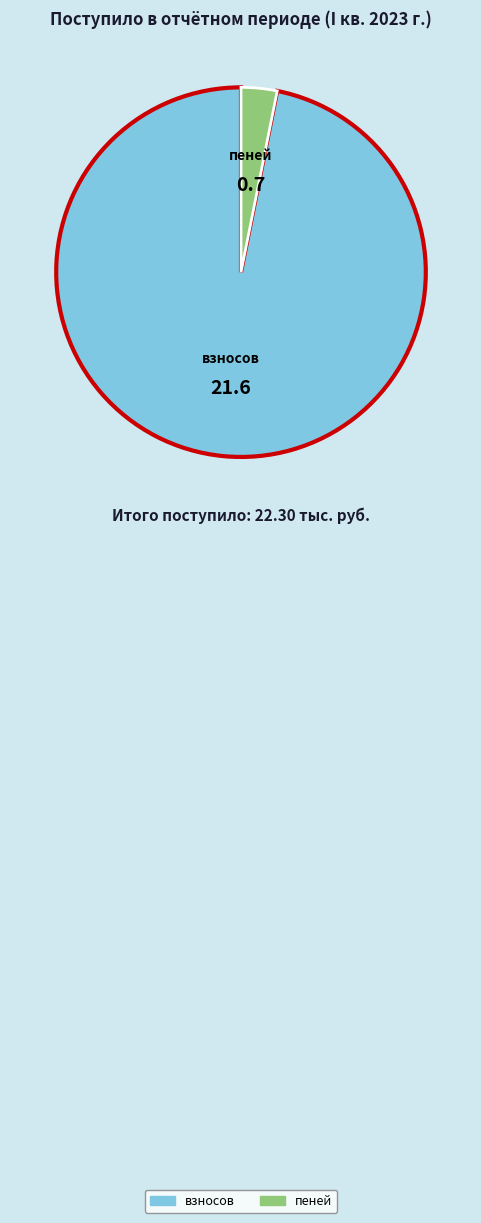

Combined, do взносов and пеней account for over 50%?

Yes